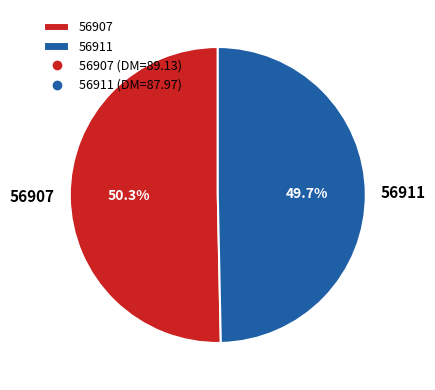

To the nearest percent, what percentage of the pie is 56907?

50%